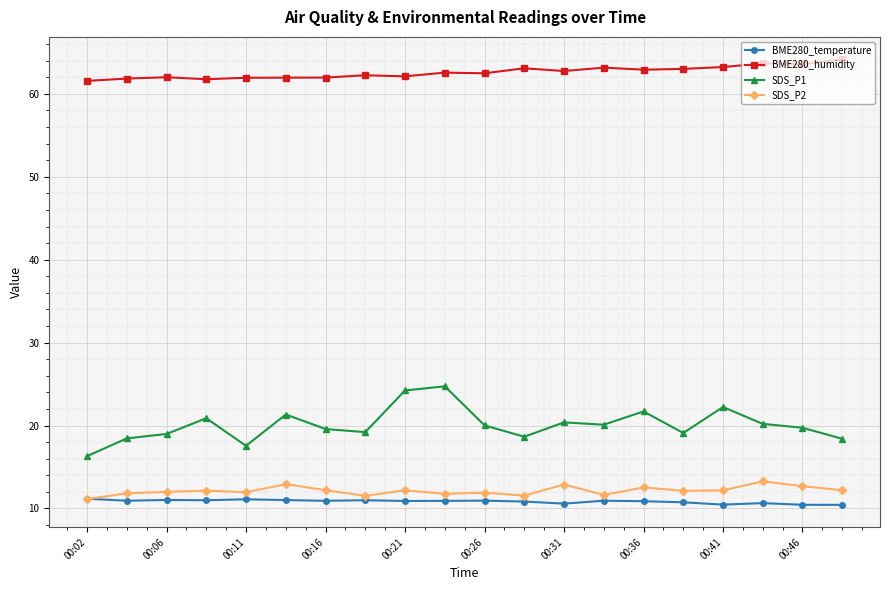

List the series in order of their peak value, highest first.

BME280_humidity, SDS_P1, SDS_P2, BME280_temperature